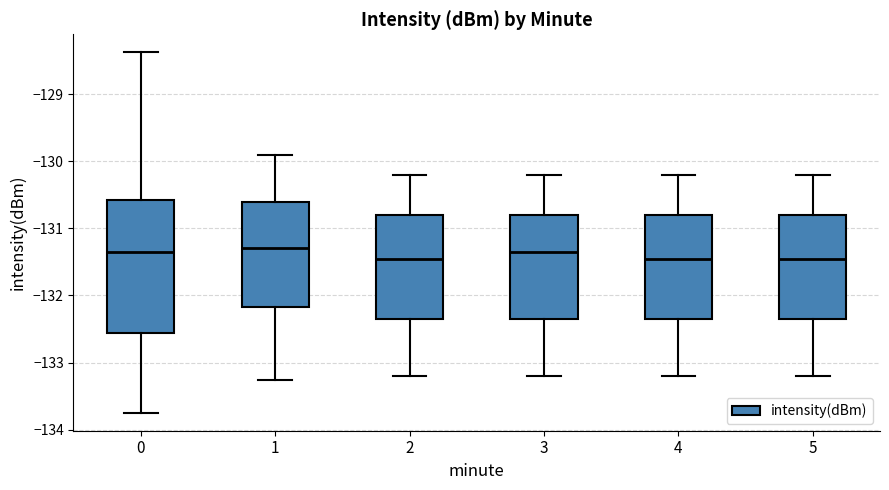

Where is the lower edge of the box at x = 2 on the y-axis? The values are not printed on the chart, so give them approximately, as read against the axis.

-132.3